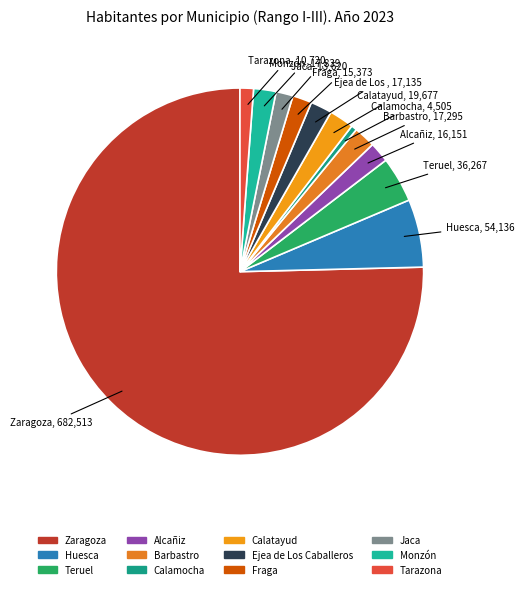

Is it true that Teruel is 4% of the pie?

True